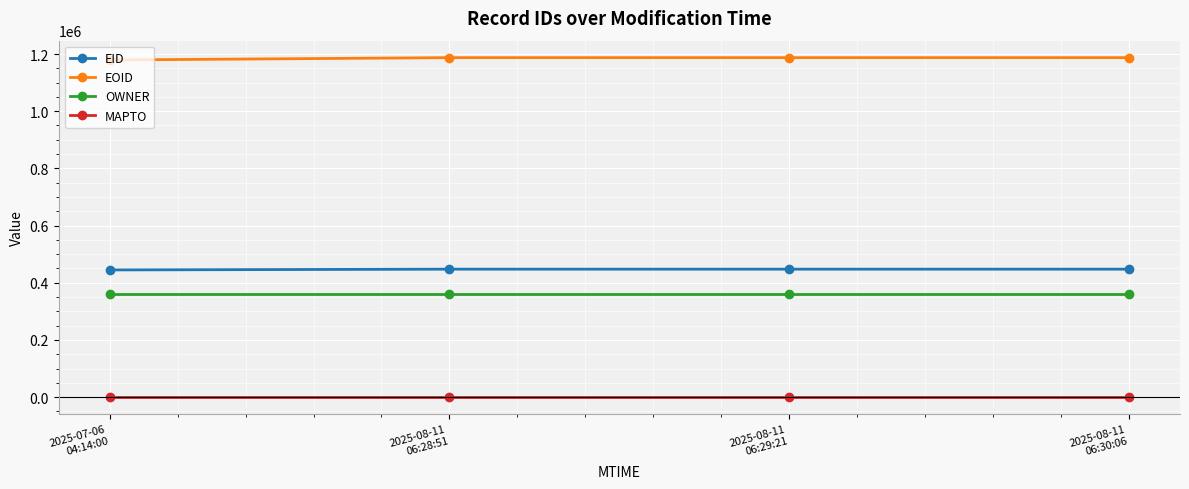

True or false: EOID has more than 1 interior local peaks.

False